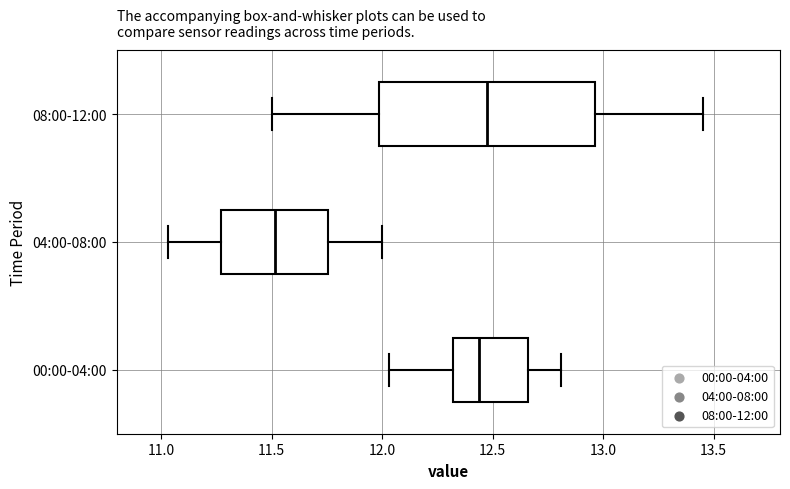

Which box is the widest, from its left edge to its right edge?

08:00-12:00